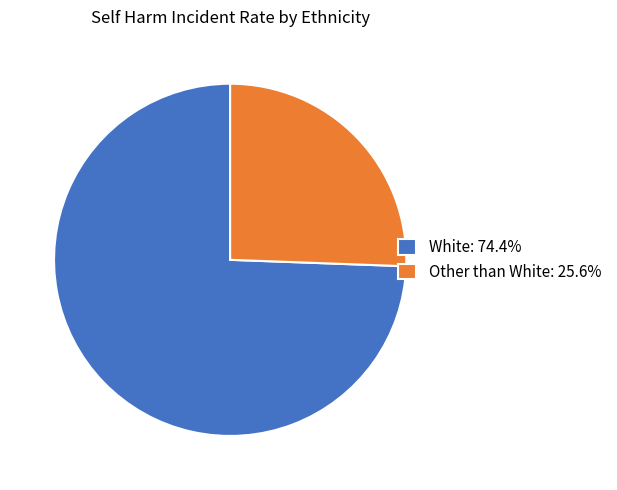

Approximately how many times larger is the value at Other than White compared to White?

0.3